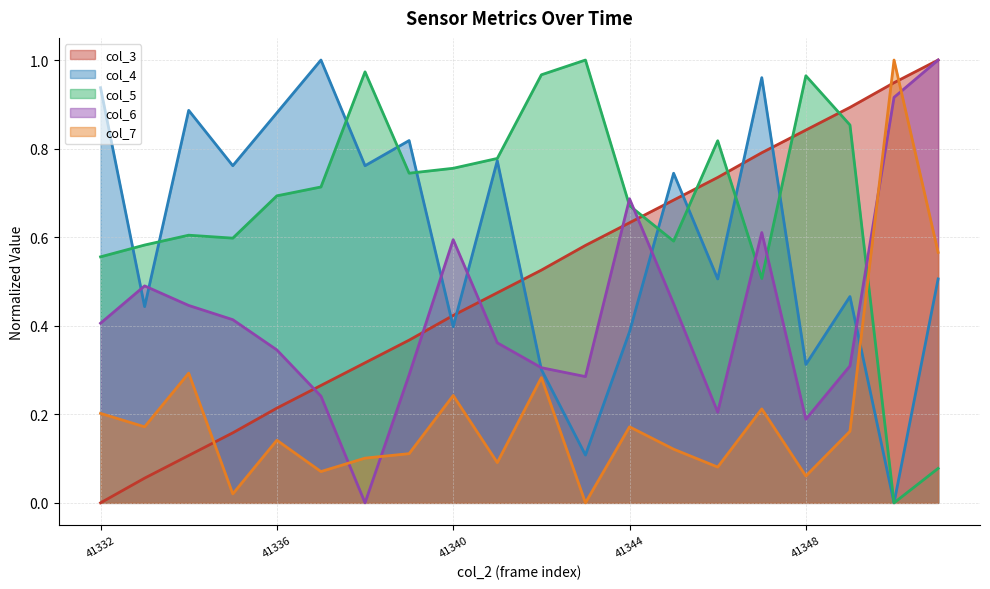

Reading left to right, what are all the values shown in this chart?

col_3: 0.0	0.1	0.1	0.2	0.2	0.3	0.3	0.4	0.4	0.5	0.5	0.6	0.6	0.7	0.7	0.8	0.8	0.9	0.9	1.0
col_4: 0.9	0.4	0.9	0.8	0.9	1.0	0.8	0.8	0.4	0.8	0.3	0.1	0.4	0.7	0.5	1.0	0.3	0.5	0.0	0.5
col_5: 0.6	0.6	0.6	0.6	0.7	0.7	1.0	0.7	0.8	0.8	1.0	1.0	0.7	0.6	0.8	0.5	1.0	0.9	0.0	0.1
col_6: 0.4	0.5	0.4	0.4	0.3	0.2	0.0	0.3	0.6	0.4	0.3	0.3	0.7	0.4	0.2	0.6	0.2	0.3	0.9	1.0
col_7: 0.2	0.2	0.3	0.0	0.1	0.1	0.1	0.1	0.2	0.1	0.3	0.0	0.2	0.1	0.1	0.2	0.1	0.2	1.0	0.6